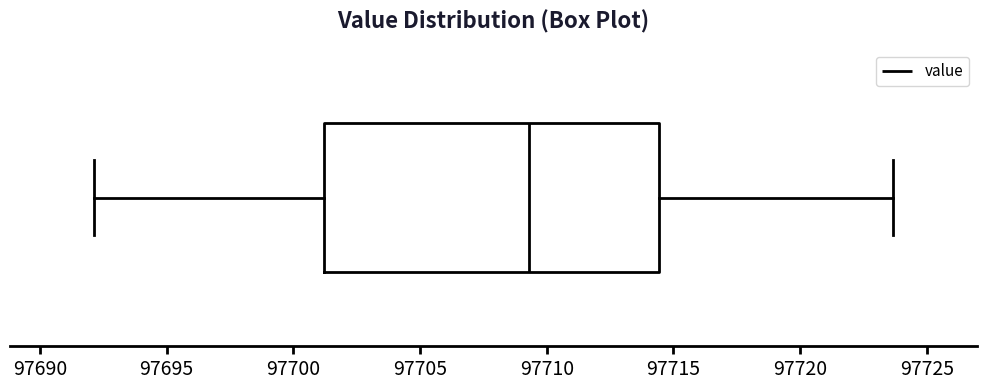

Where does the left whisker of the box end on the x-axis? The values are not printed on the chart, so give them approximately, as read against the axis.

97692.0